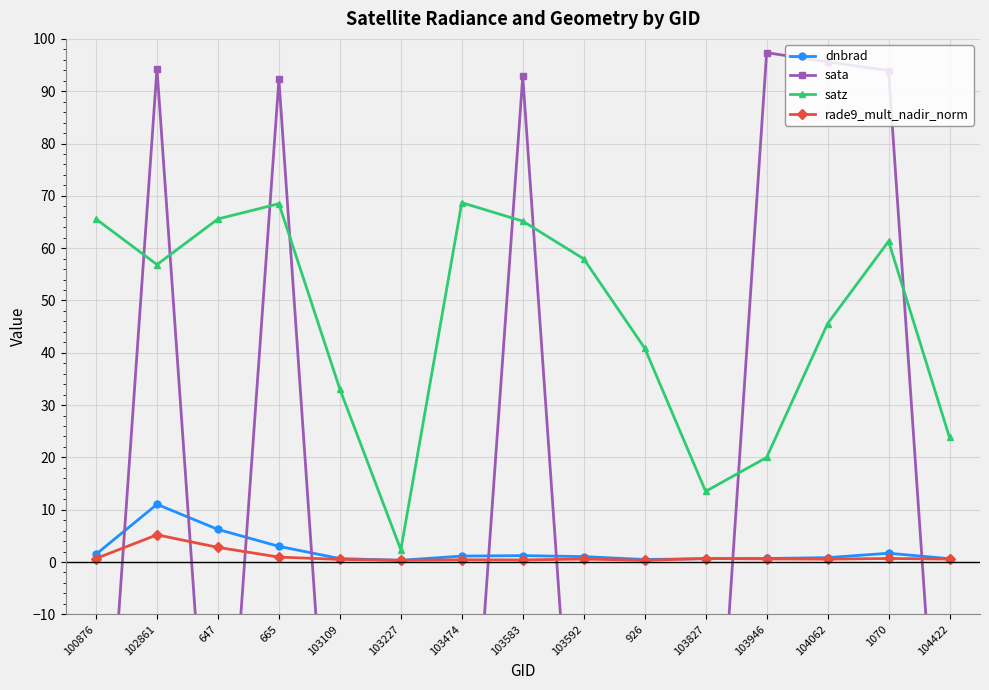

At 665, list the series in order from largest to smallest.

sata, satz, dnbrad, rade9_mult_nadir_norm